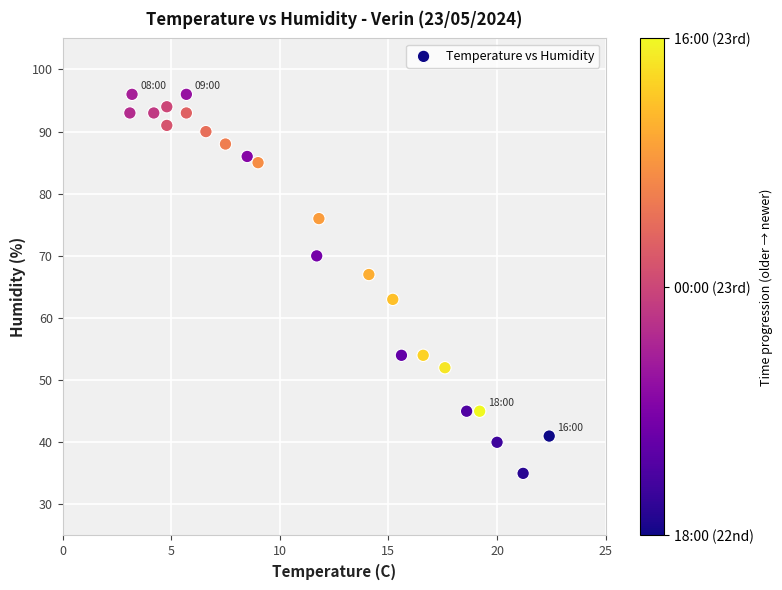

What is the range of Y values (max minus min)?

61